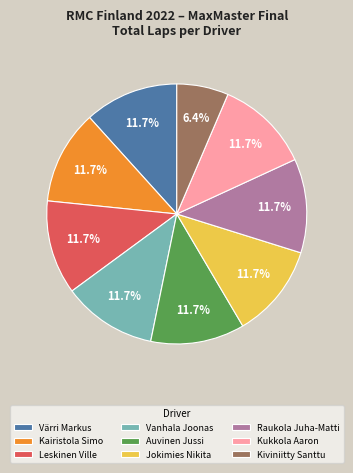

Is there any slice that represents more than half of the pie?

No